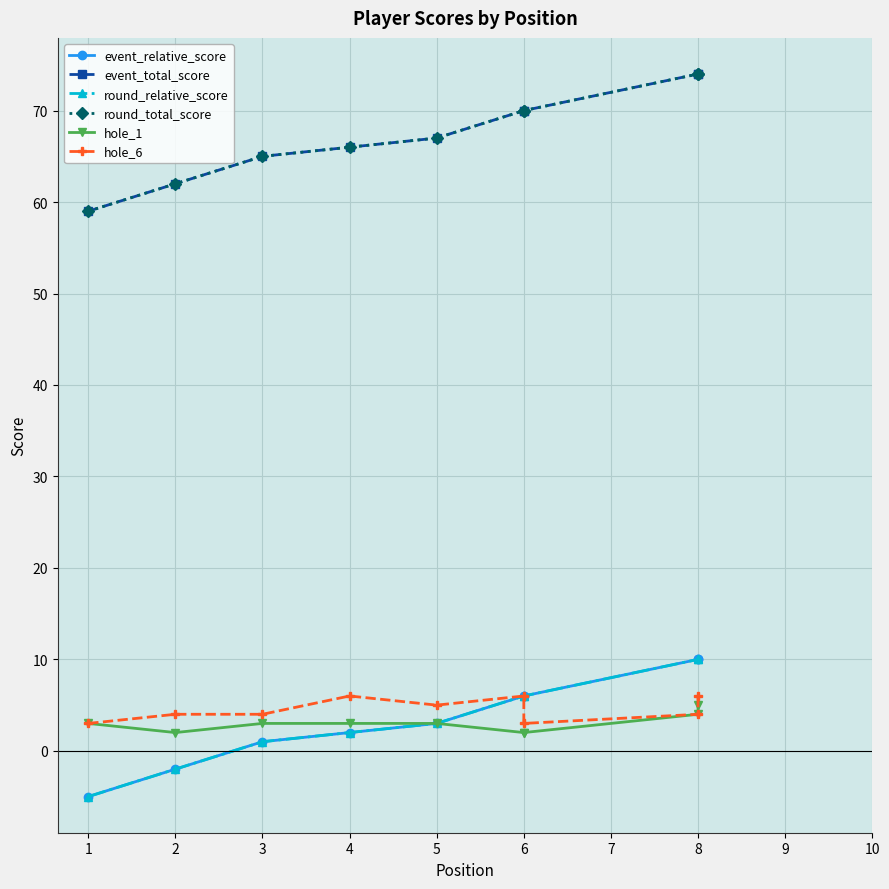

Is it true that hole_1 equals 2 at 8?

False